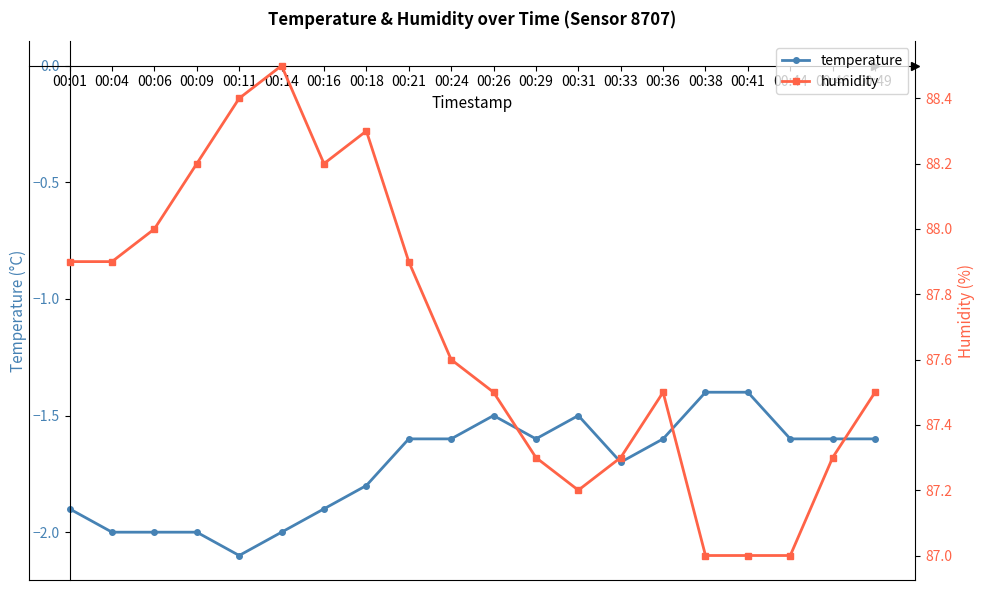

What is the difference between the maximum and second lowest values in the temperature series?

0.6